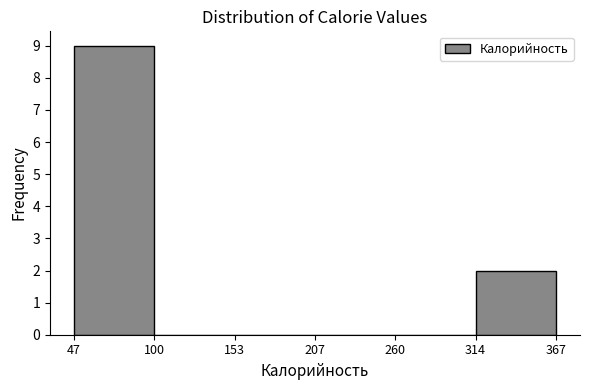

What is the height of the bar covering 314 to 367 on the x-axis? The values are not printed on the chart, so give them approximately, as read against the axis.

2